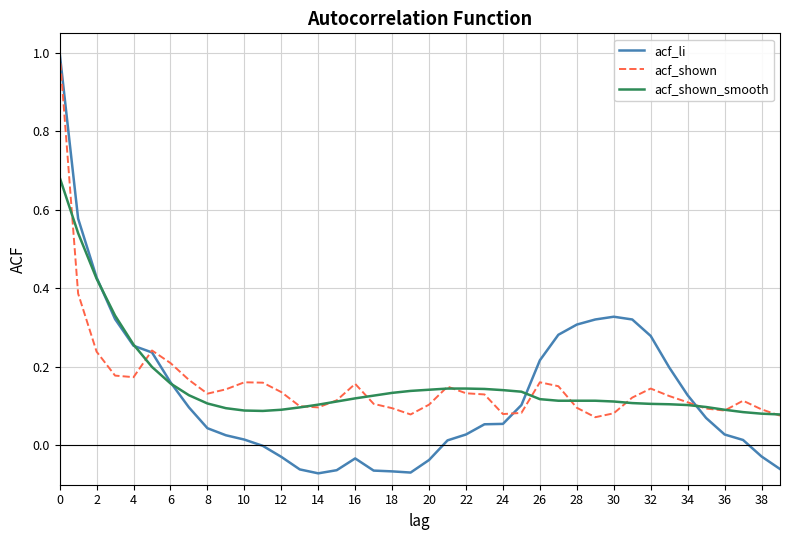

Which series has the largest range (max minus min)?

acf_li